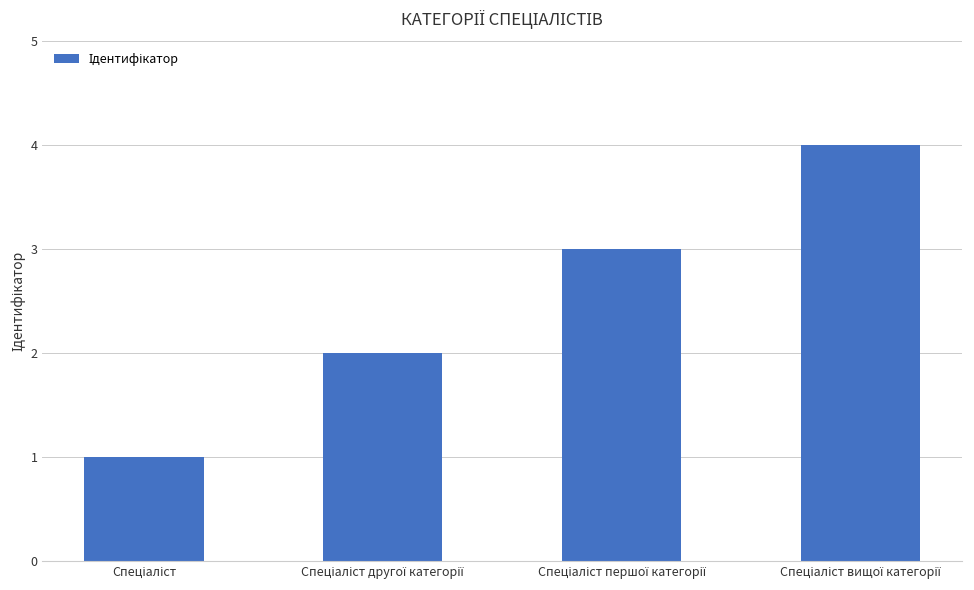

What is the difference between the maximum and minimum values?

3